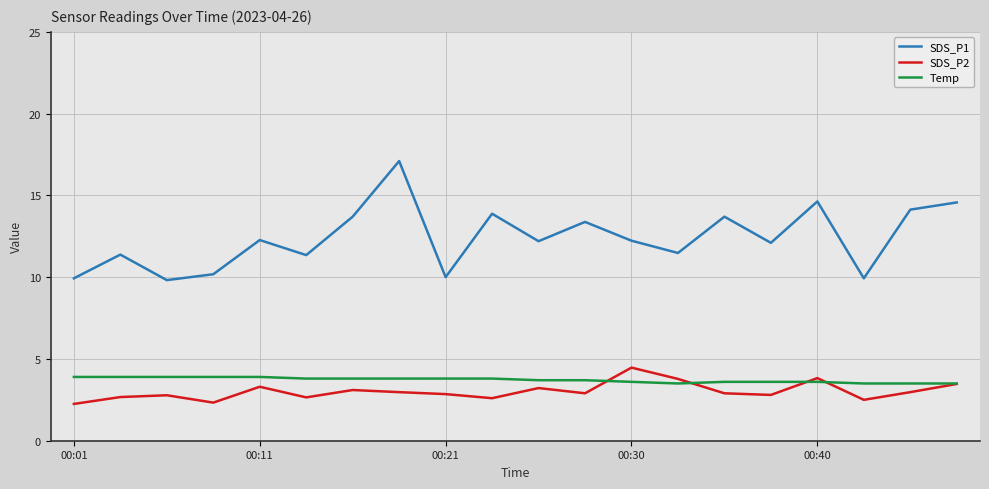

What is the lowest value of the SDS_P1 series?

9.8